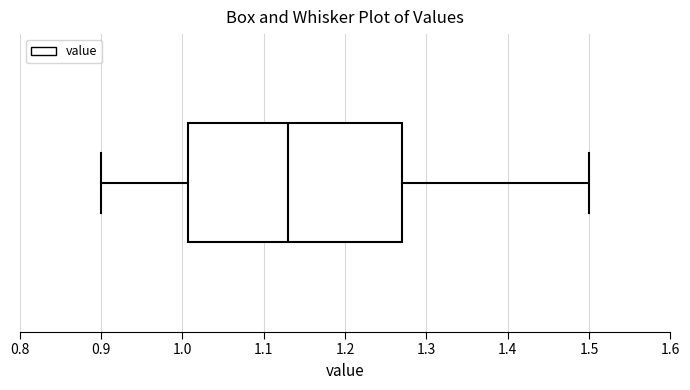

Where does the left whisker of the box end on the x-axis? The values are not printed on the chart, so give them approximately, as read against the axis.

0.90